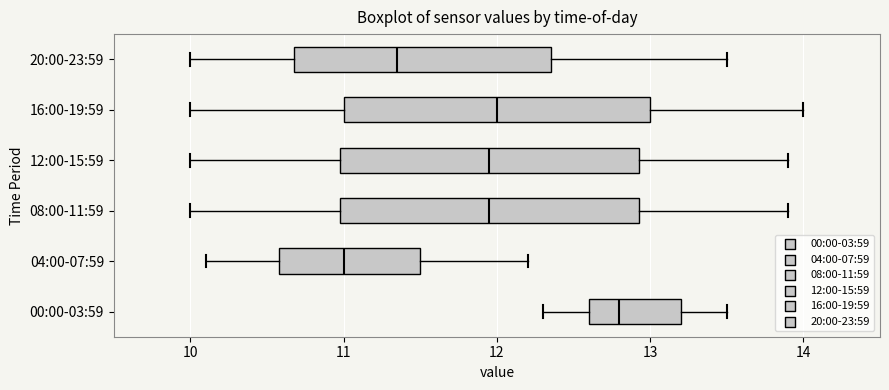

Reading bottom to top, read every box against the x-axis: the position of its median line, the range the box covers, and the ends of its whiskers. The values are not printed on the chart, so give them approximately, as read against the axis.

00:00-03:59: median 12.8, box 12.6 to 13.2, whiskers 12.3 to 13.5
04:00-07:59: median 11.0, box 10.6 to 11.5, whiskers 10.1 to 12.2
08:00-11:59: median 12.0, box 11.0 to 12.9, whiskers 10.0 to 13.9
12:00-15:59: median 12.0, box 11.0 to 12.9, whiskers 10.0 to 13.9
16:00-19:59: median 12.0, box 11.0 to 13.0, whiskers 10.0 to 14.0
20:00-23:59: median 11.4, box 10.7 to 12.4, whiskers 10.0 to 13.5